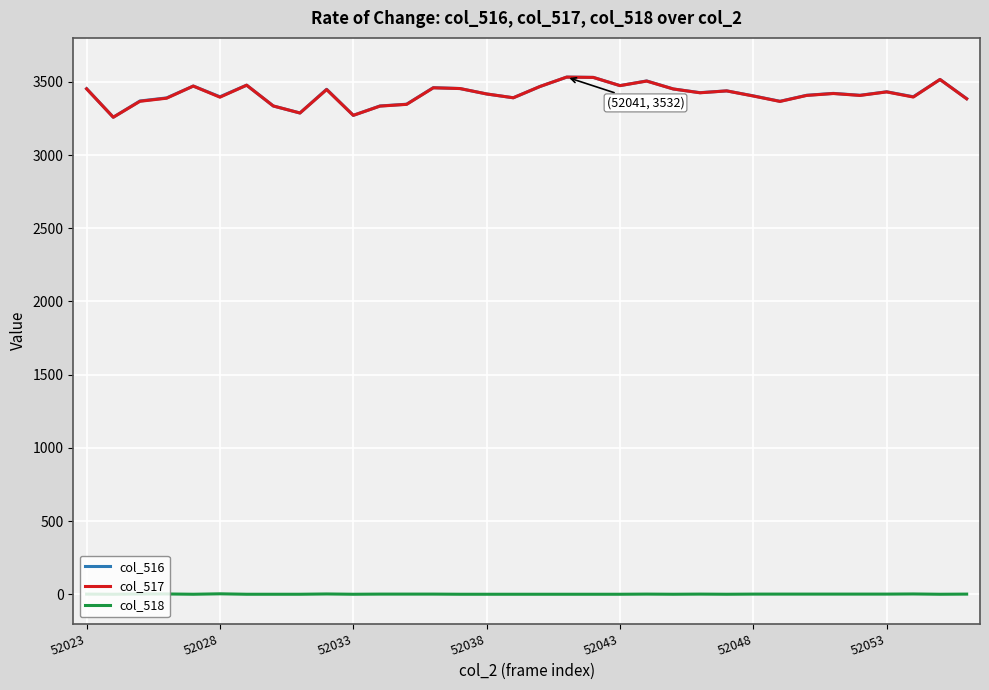

True or false: col_518 and col_516 cross at least once.

False